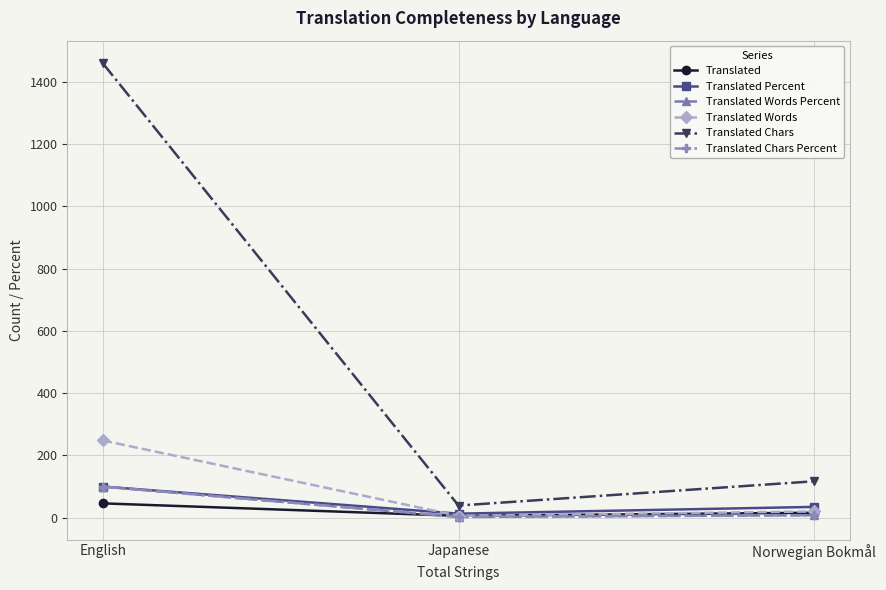

At which label is Translated Chars closest to 749?

Norwegian Bokmål